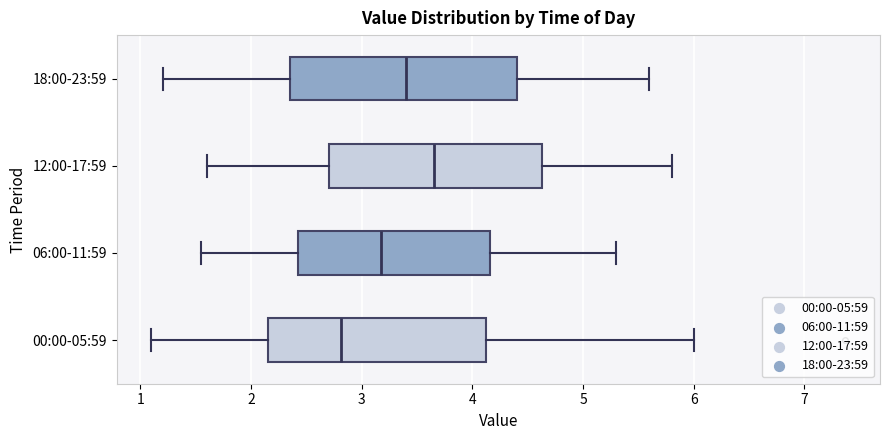

Reading bottom to top, transcribe this box plot: for each box, give where its median line is, the range the box spans, and where its two whiskers end, as read against the x-axis. The values are not printed on the chart, so give them approximately, as read against the axis.

00:00-05:59: median 2.8, box 2.2 to 4.1, whiskers 1.1 to 6.0
06:00-11:59: median 3.2, box 2.4 to 4.2, whiskers 1.6 to 5.3
12:00-17:59: median 3.7, box 2.7 to 4.6, whiskers 1.6 to 5.8
18:00-23:59: median 3.4, box 2.4 to 4.4, whiskers 1.2 to 5.6